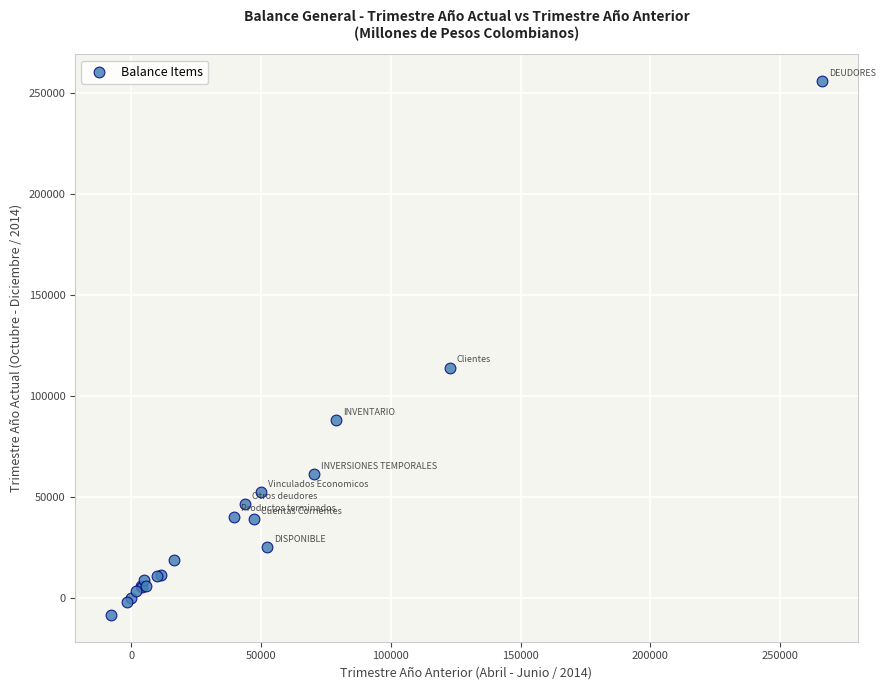

What Y value in the scatter plot is closest to 123825?

114119.2